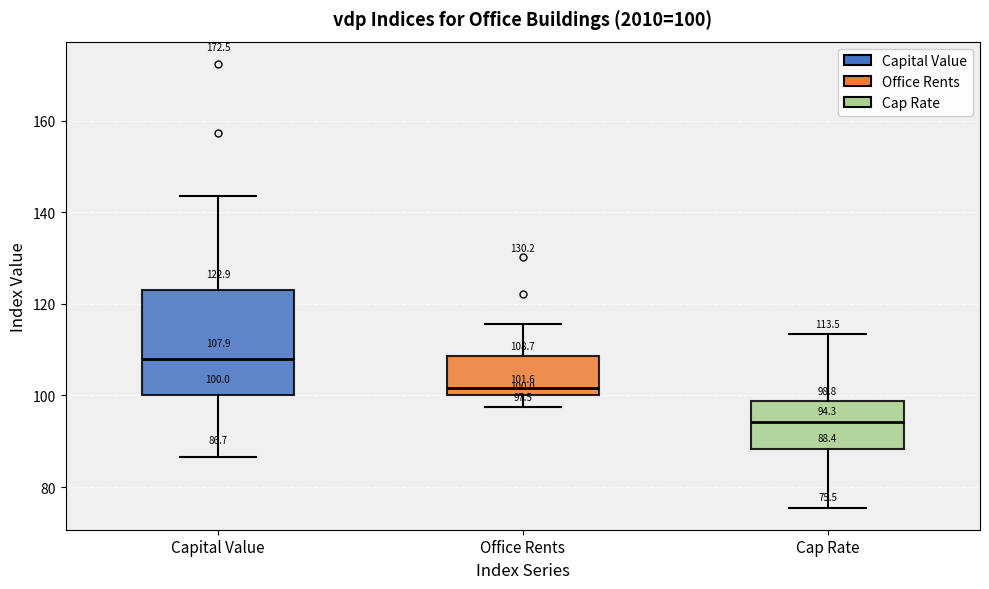

Which box has the highest median line?

Capital Value